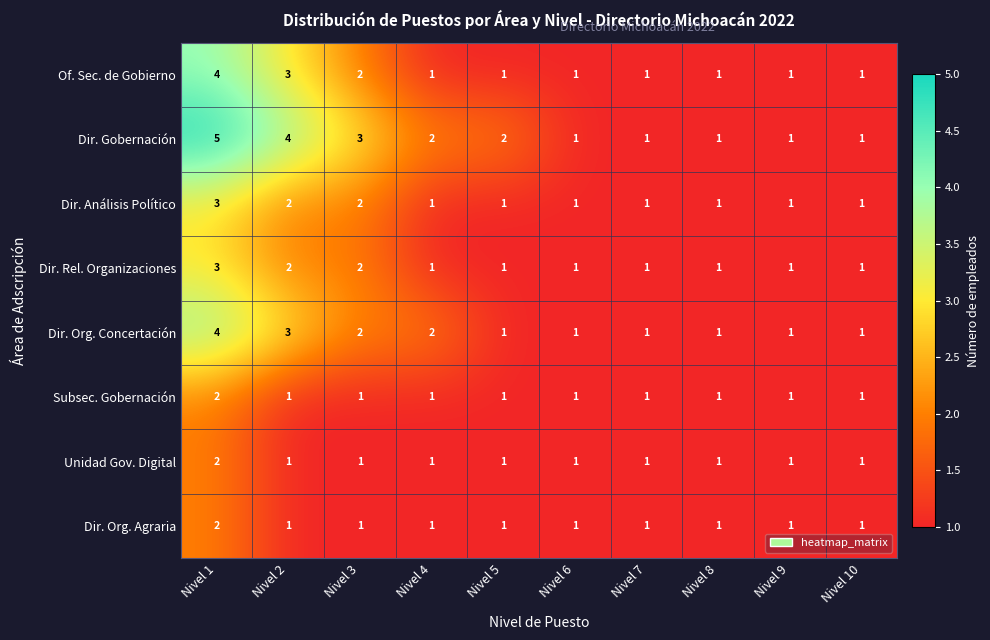

Which series has the largest total across all categories?

Dir. Gobernación